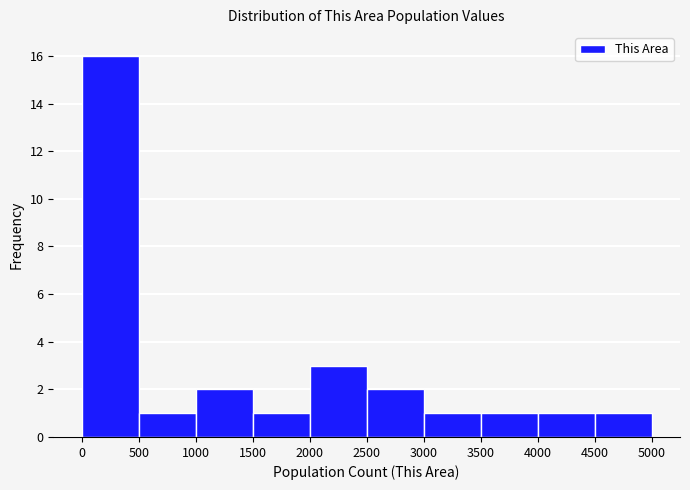

Reading left to right, list every bar in this chart as the range it spans on the x-axis followed by its height. The values are not printed on the chart, so give them approximately, as read against the axis.

0 to 500: 16
500 to 1000: 1
1000 to 1500: 2
1500 to 2000: 1
2000 to 2500: 3
2500 to 3000: 2
3000 to 3500: 1
3500 to 4000: 1
4000 to 4500: 1
4500 to 5000: 1